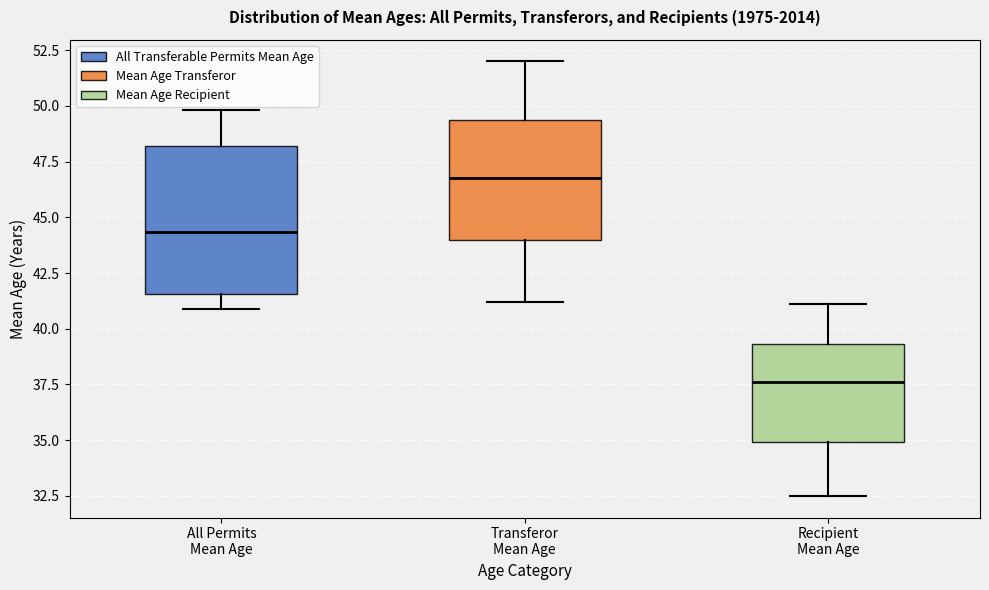

Comparing the boxes themselves (not the whiskers), which one is the tallest?

All Permits Mean Age